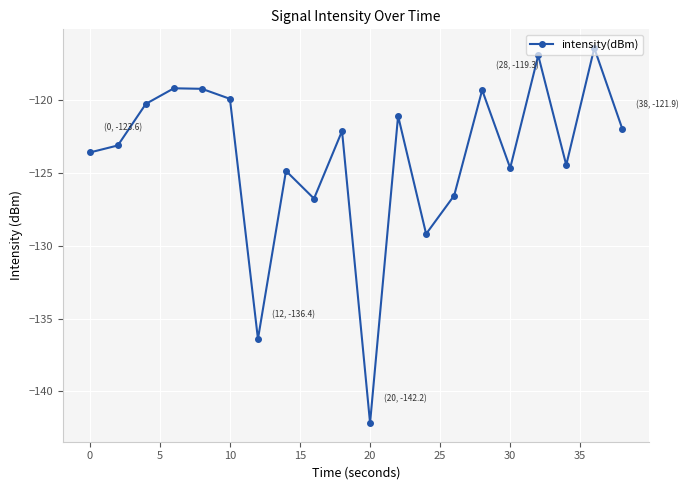

What is the sum of all values?

-2477.8